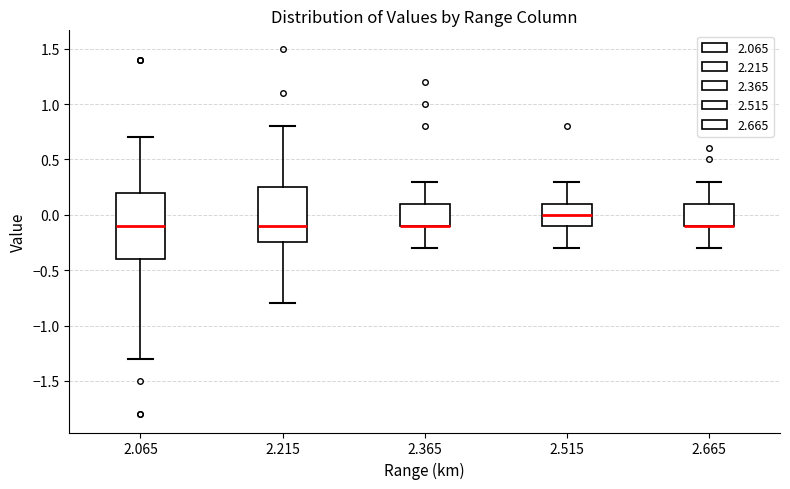

Reading left to right, read every box against the y-axis: the position of its median line, the range the box covers, and the ends of its whiskers. The values are not printed on the chart, so give them approximately, as read against the axis.

2.065: median -0.10, box -0.40 to 0.20, whiskers -1.30 to 0.70
2.215: median -0.10, box -0.25 to 0.25, whiskers -0.80 to 0.80
2.365: median -0.10 (drawn on the box's lower edge), box -0.10 to 0.10, whiskers -0.30 to 0.30
2.515: median 0.00, box -0.10 to 0.10, whiskers -0.30 to 0.30
2.665: median -0.10 (drawn on the box's lower edge), box -0.10 to 0.10, whiskers -0.30 to 0.30